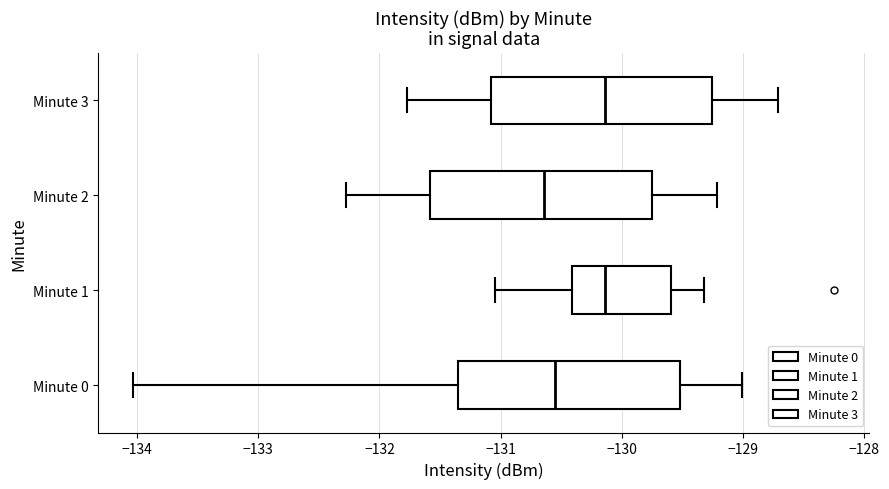

Where does the median line of the box for Minute 3 sit on the x-axis? The values are not printed on the chart, so give them approximately, as read against the axis.

-130.1